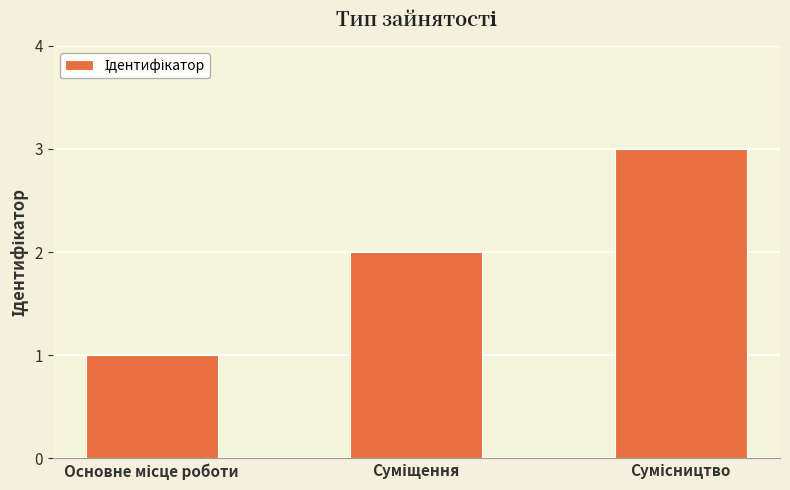

What is the maximum value shown in the chart?

3